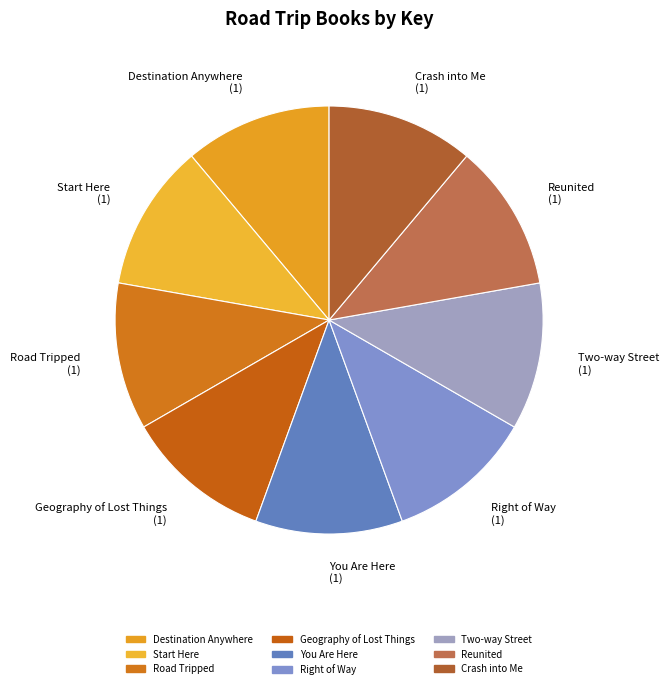

True or false: Start Here accounts for 20% of the total.

False